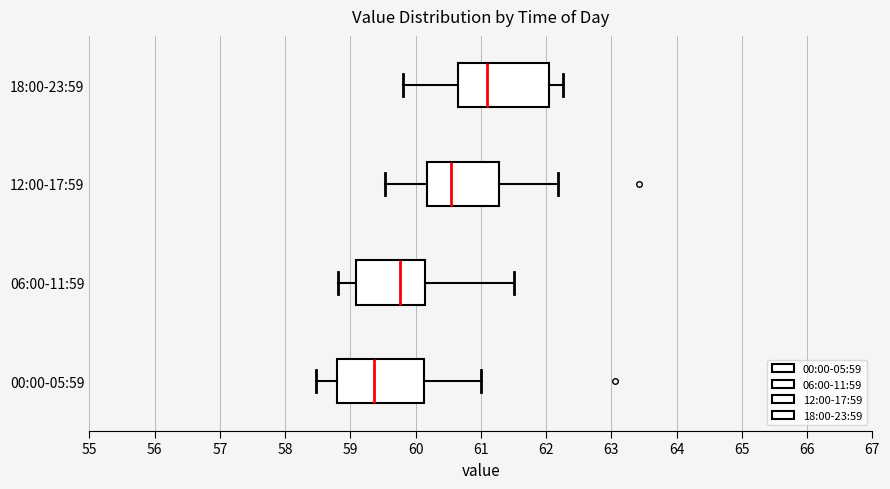

Which box has the furthest to the right median line?

18:00-23:59